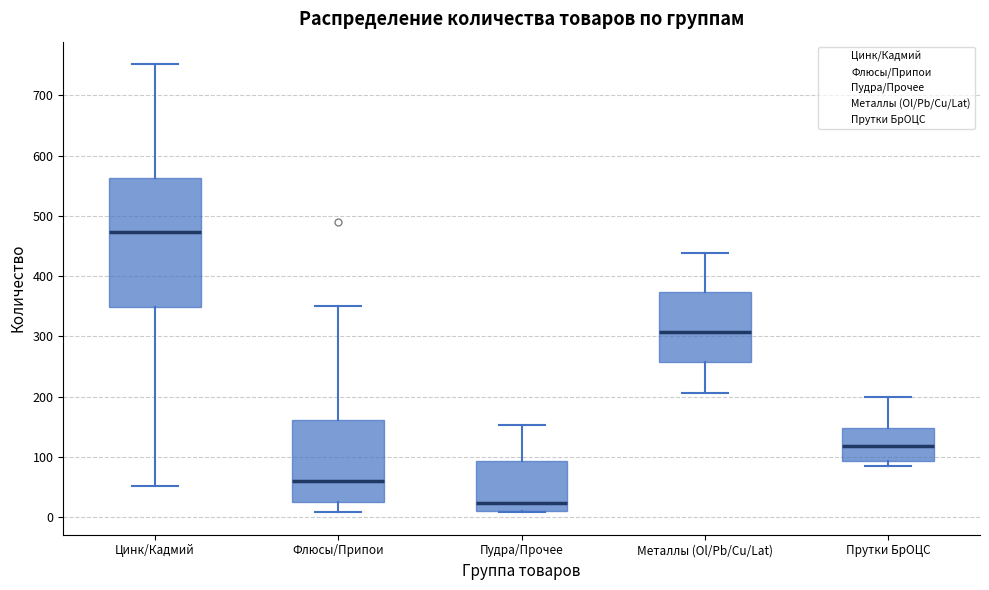

Where does the lower whisker of the box for Флюсы/Припои end on the y-axis? The values are not printed on the chart, so give them approximately, as read against the axis.

10